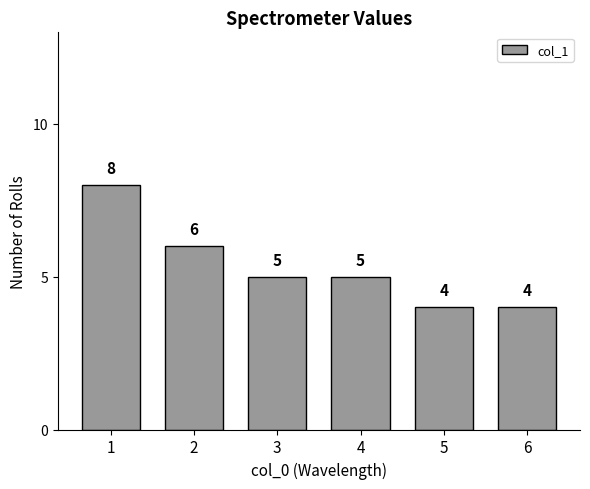

Reading left to right, transcribe all the data shown in this chart.

1=8	2=6	3=5	4=5	5=4	6=4